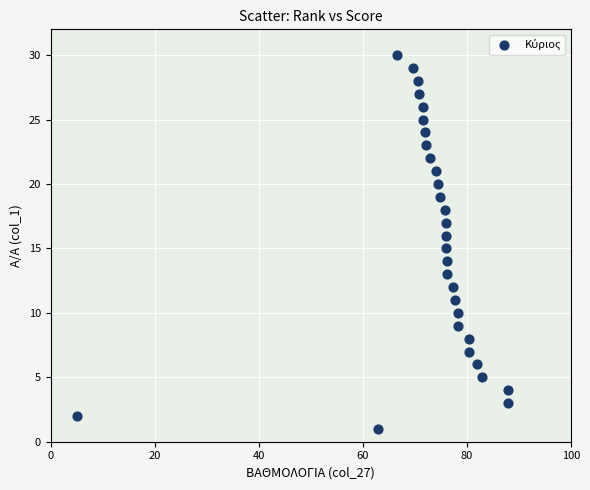

What is the range of Y values (max minus min)?

29